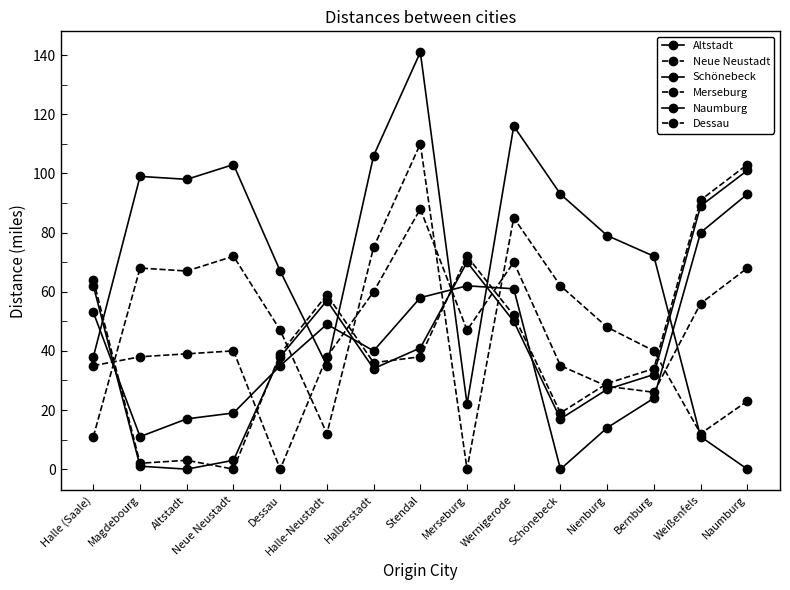

How many values in the Neue Neustadt series are below 38?

7